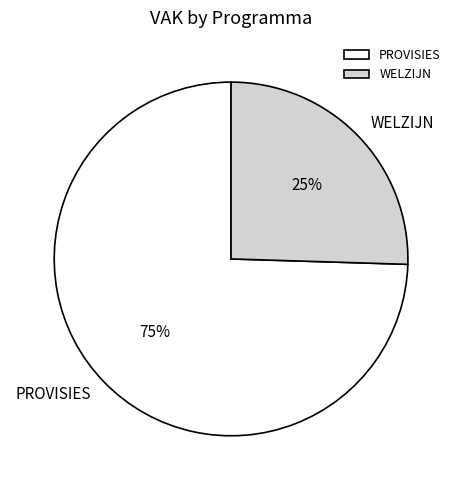

Does WELZIJN represent more than half of the total?

No